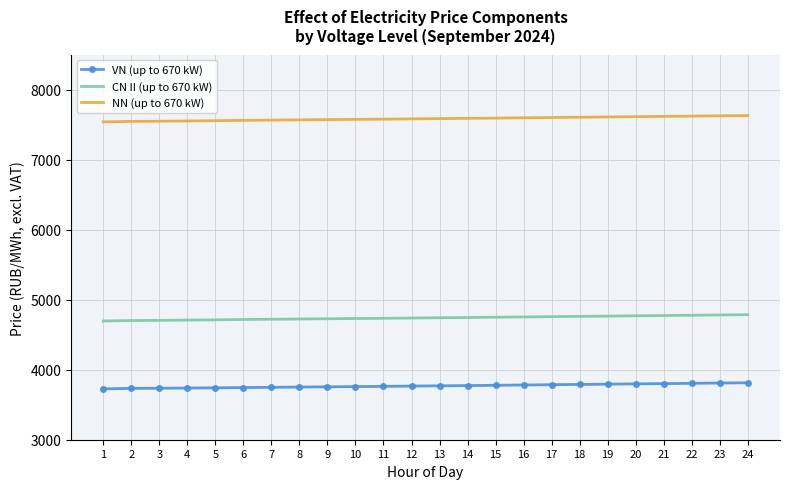

What is the maximum value for CN II (up to 670 kW)?

4785.4